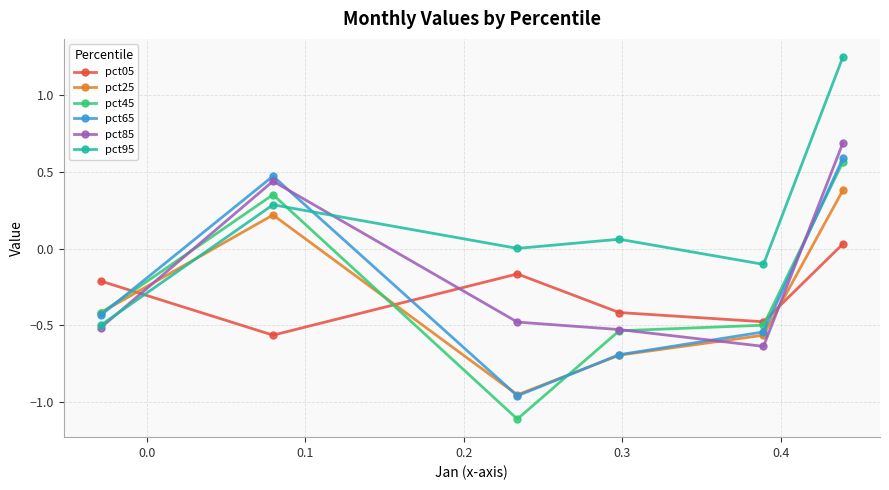

True or false: pct45 has more than 2 interior local peaks.

False